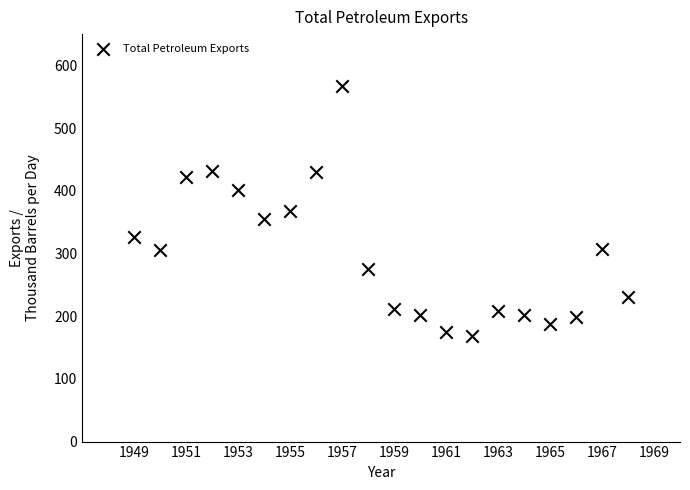

What is the range of X values (max minus min)?

19.0